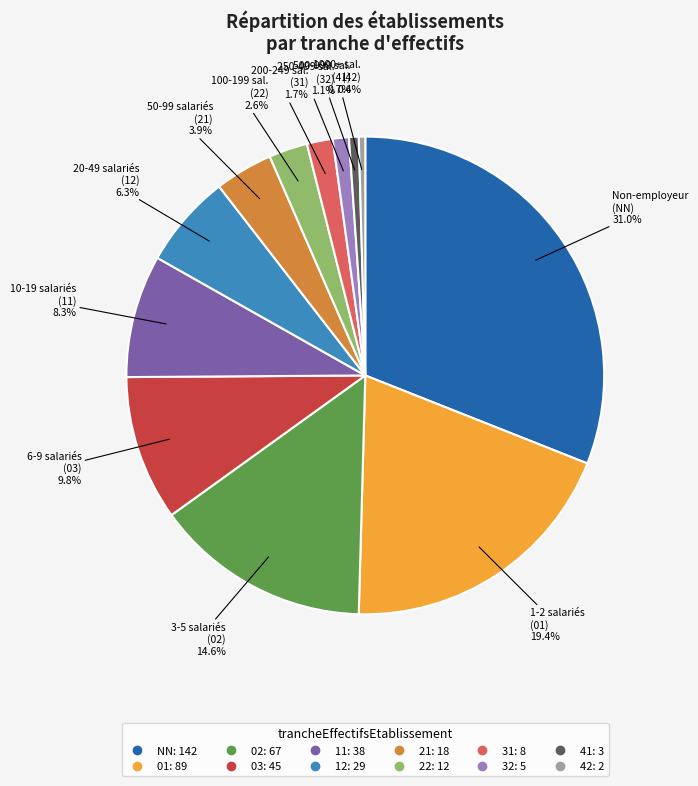

What is the total percentage of 22 and 03?

12.4%